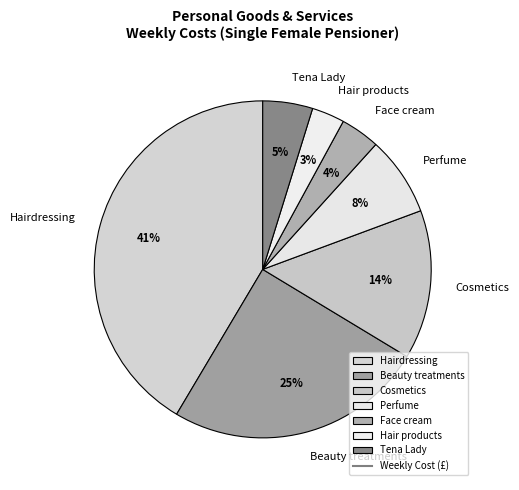

Between Hair products and Hairdressing, which is larger?

Hairdressing